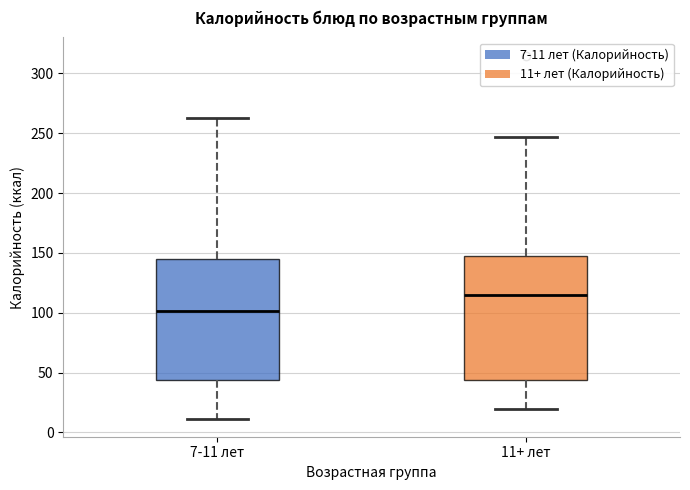

Reading left to right, read every box against the y-axis: the position of its median line, the range the box covers, and the ends of its whiskers. The values are not printed on the chart, so give them approximately, as read against the axis.

7-11 лет: median 100, box 45 to 145, whiskers 10 to 265
11+ лет: median 115, box 45 to 150, whiskers 20 to 245